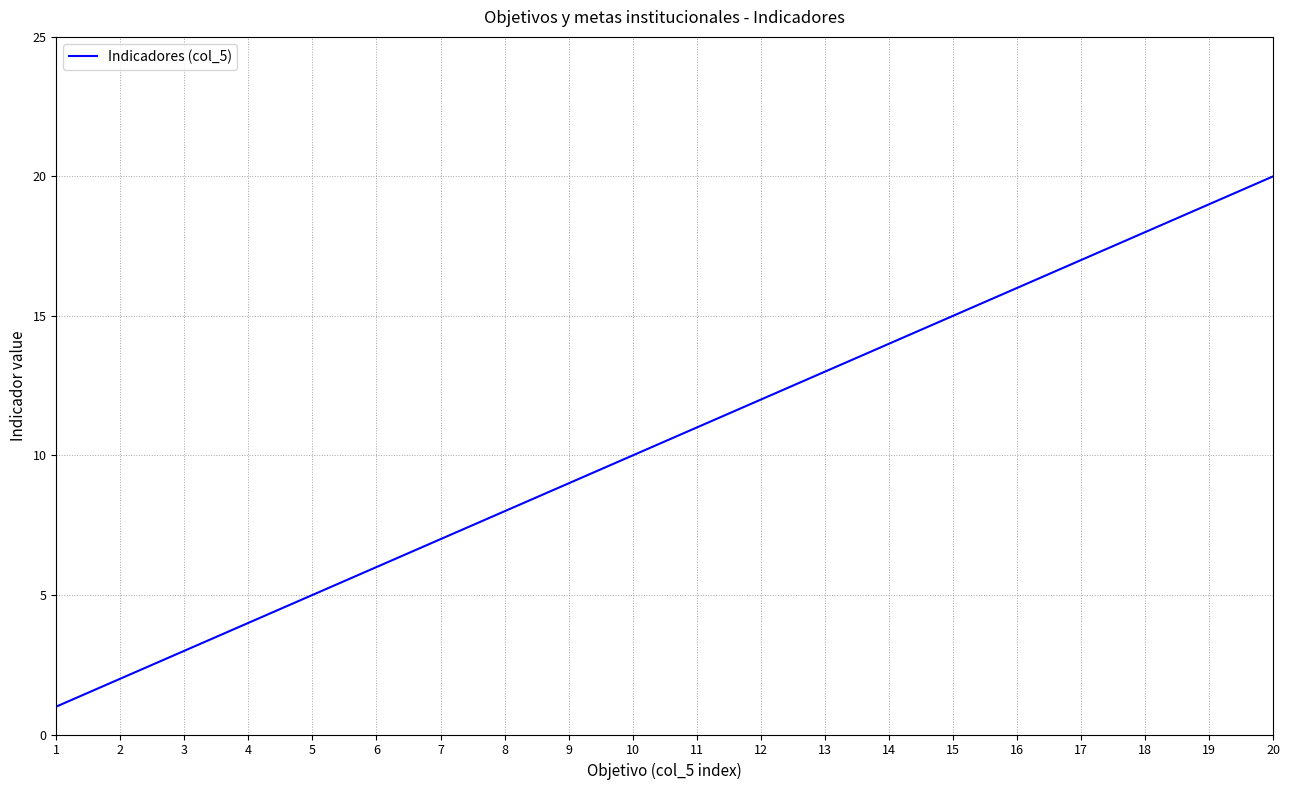

Reading right to left, transcribe all the data shown in this chart.

20	19	18	17	16	15	14	13	12	11	10	9	8	7	6	5	4	3	2	1